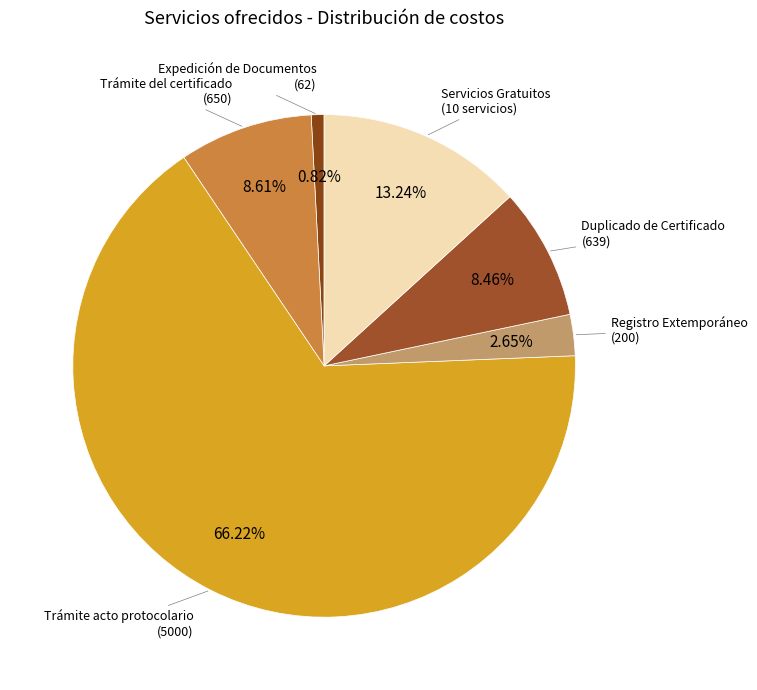

Which slice represents more than half of the pie?

Trámite acto protocolario (5000)